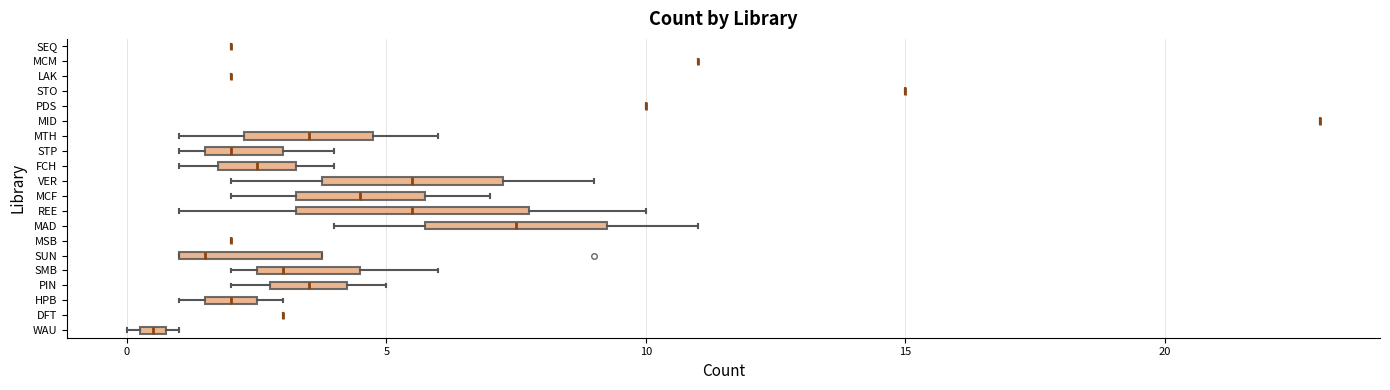

Where is the right edge of the box for SMB on the x-axis? The values are not printed on the chart, so give them approximately, as read against the axis.

4.5